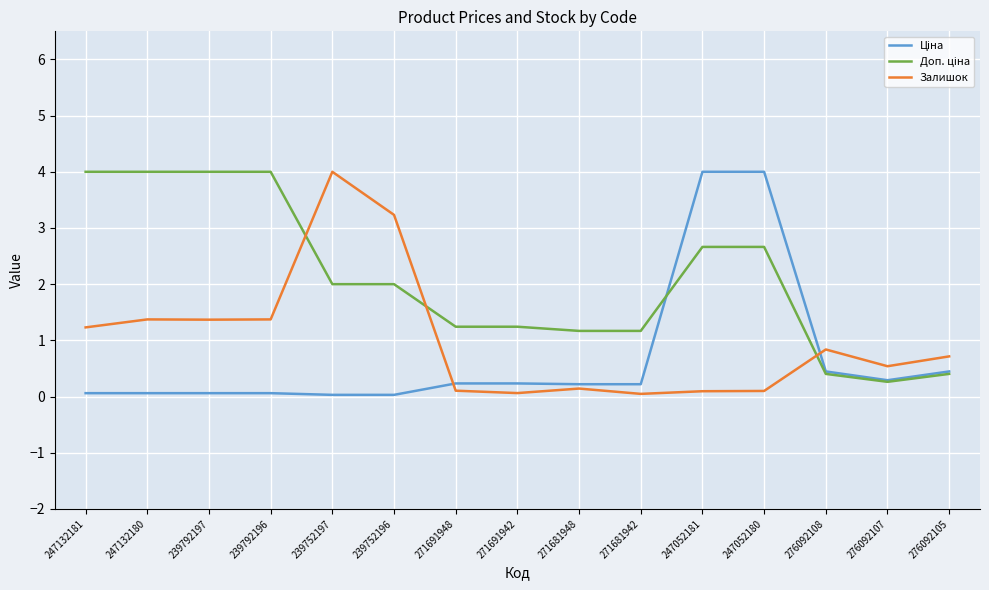

What is the greatest value displayed?

4.0